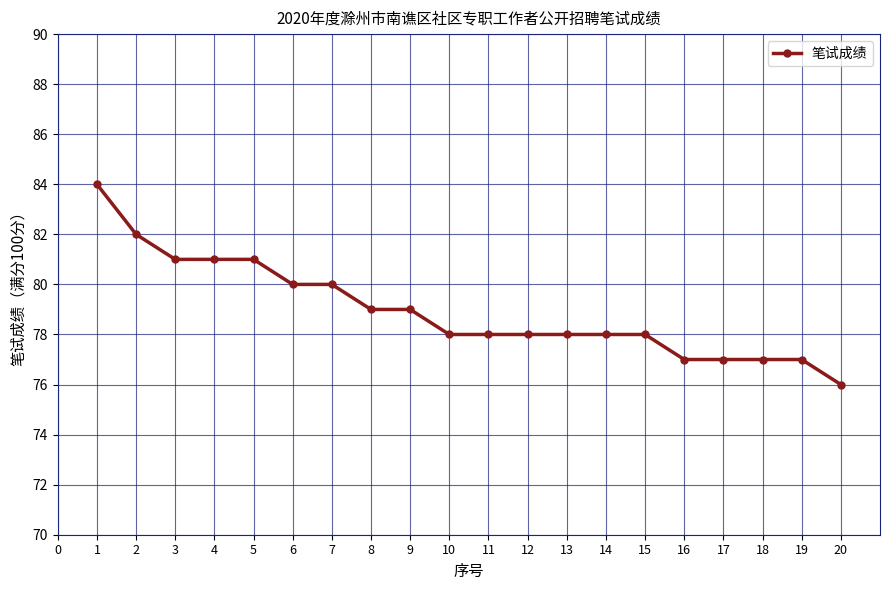

What is the value of the 15th point from the left?

78